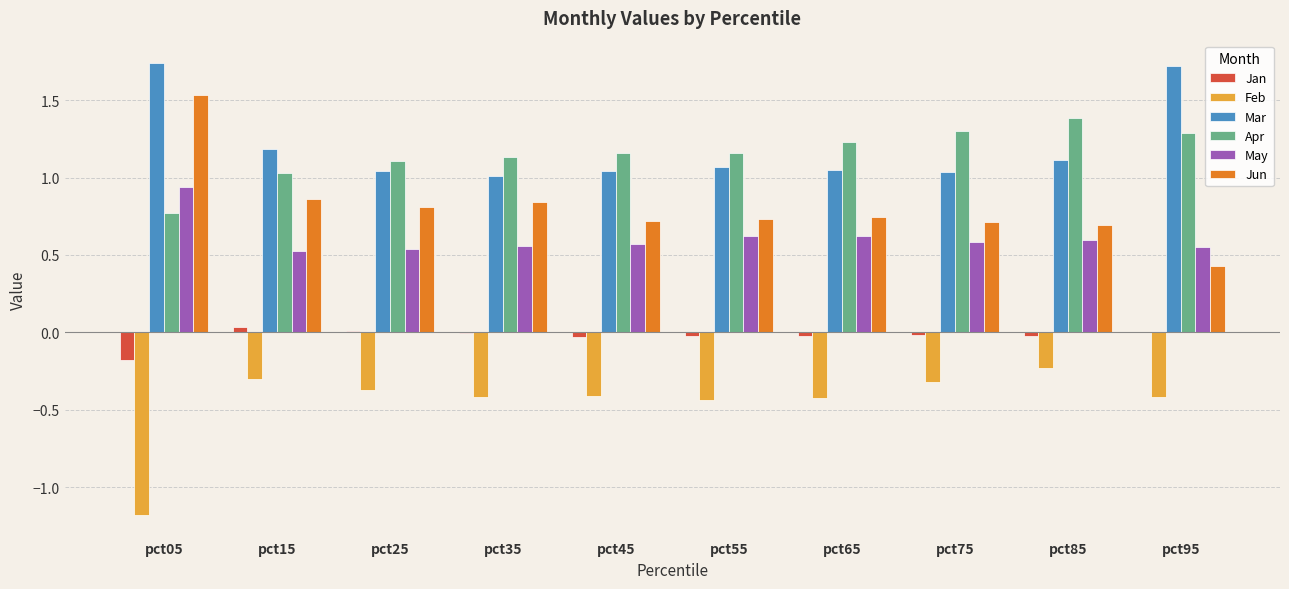

Is it true that Apr equals 1.3 at pct75?

True